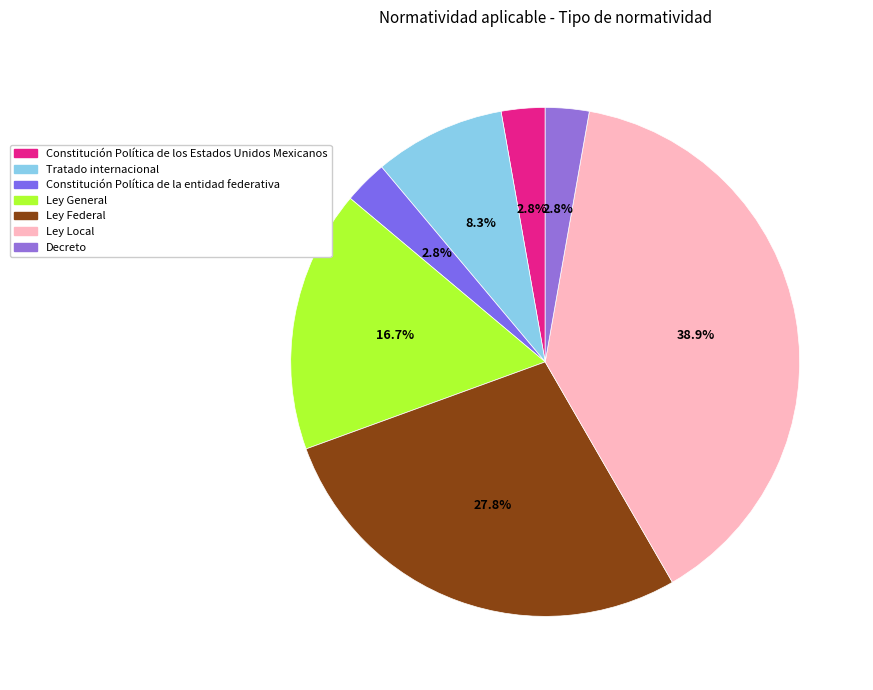

Does Tratado internacional account for over 50% of the chart?

No